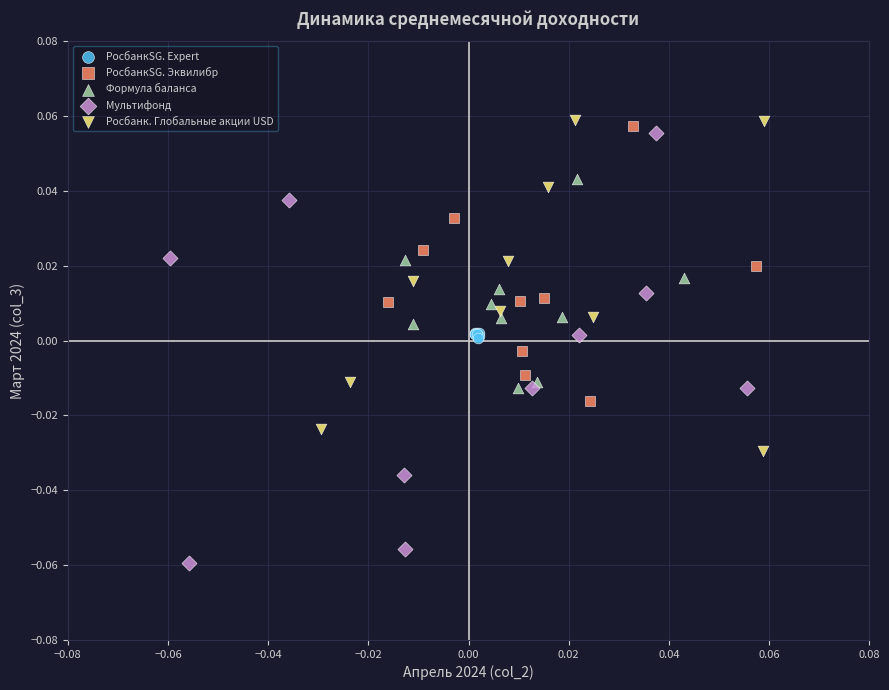

Which series reaches the minimum Y coordinate?

Мультифонд